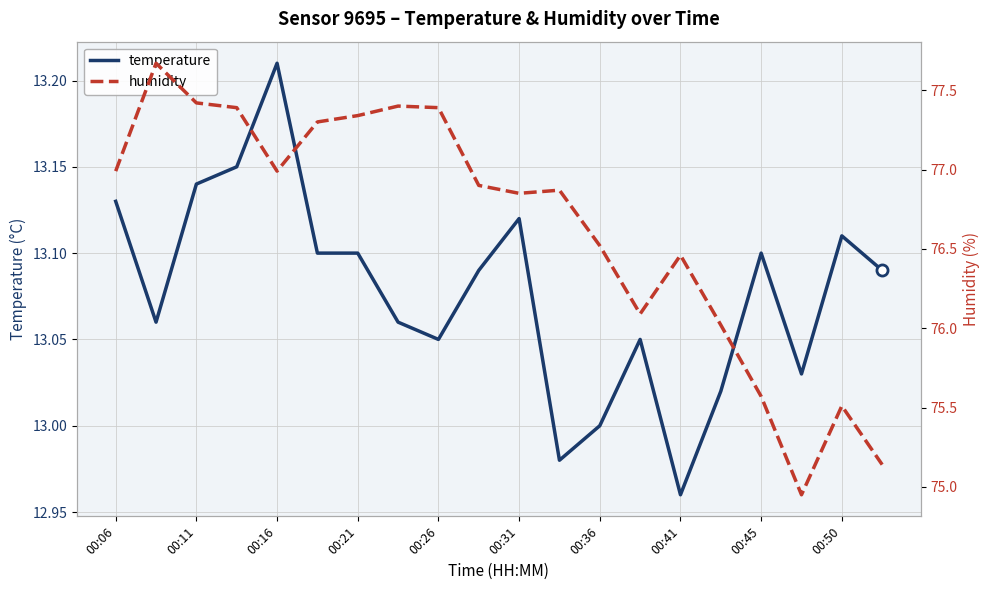

Rank the series at 15 from highest to lowest value.

humidity, temperature